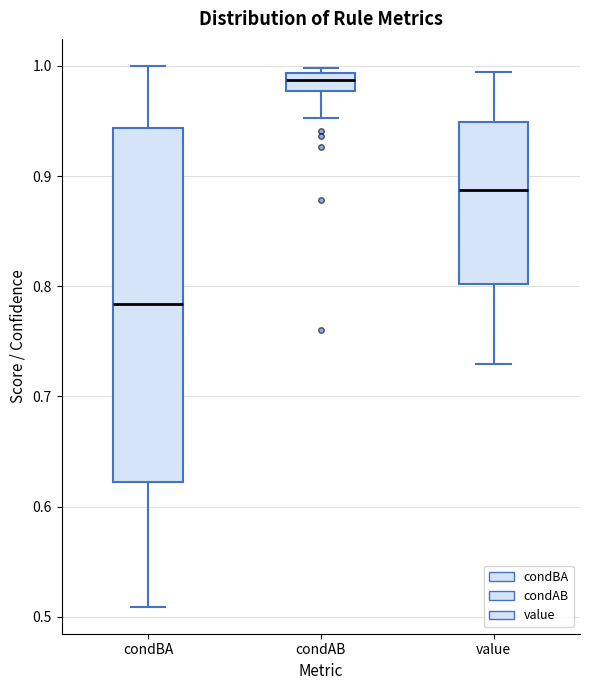

Reading left to right, read every box against the y-axis: the position of its median line, the range the box covers, and the ends of its whiskers. The values are not printed on the chart, so give them approximately, as read against the axis.

condBA: median 0.78, box 0.62 to 0.94, whiskers 0.51 to 1.00
condAB: median 0.99 (inside the box), box 0.98 to 0.99, whiskers 0.95 to 1.00
value: median 0.89, box 0.80 to 0.95, whiskers 0.73 to 0.99